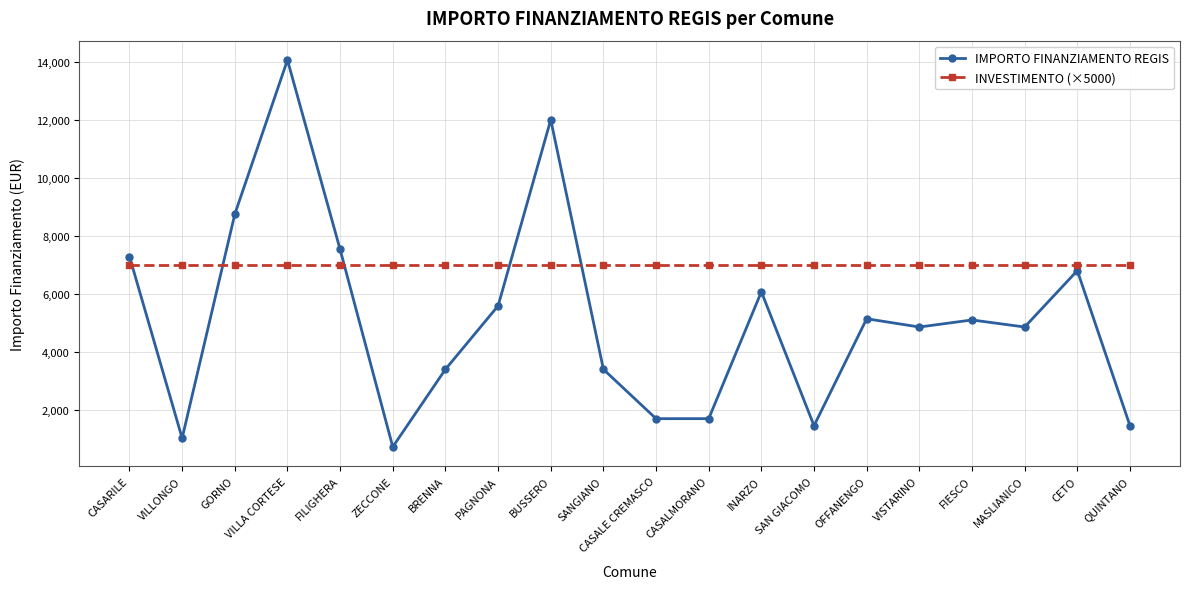

Which category has the highest value across all series?

VILLA CORTESE